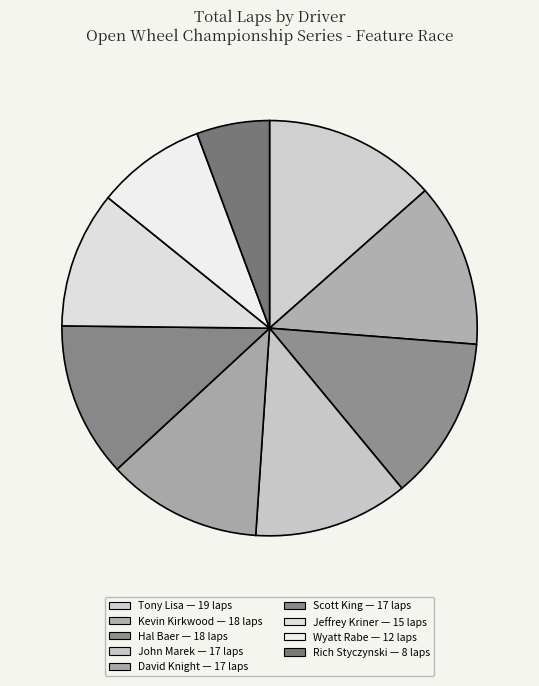

Is there any slice that represents more than half of the pie?

No